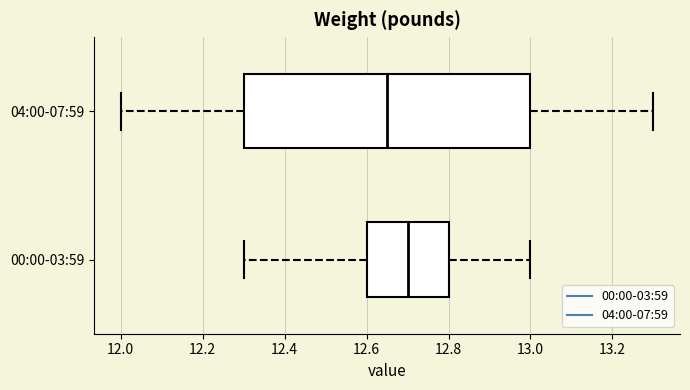

Reading bottom to top, read every box against the x-axis: the position of its median line, the range the box covers, and the ends of its whiskers. The values are not printed on the chart, so give them approximately, as read against the axis.

00:00-03:59: median 12.70, box 12.60 to 12.80, whiskers 12.30 to 13.00
04:00-07:59: median 12.66, box 12.30 to 13.00, whiskers 12.00 to 13.30